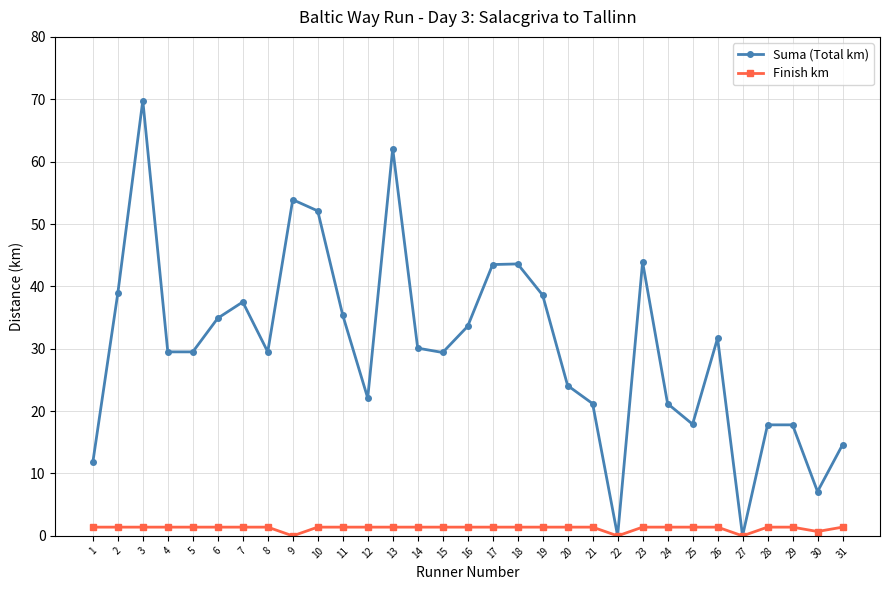

At which category does the chart reach its peak across all series?

3